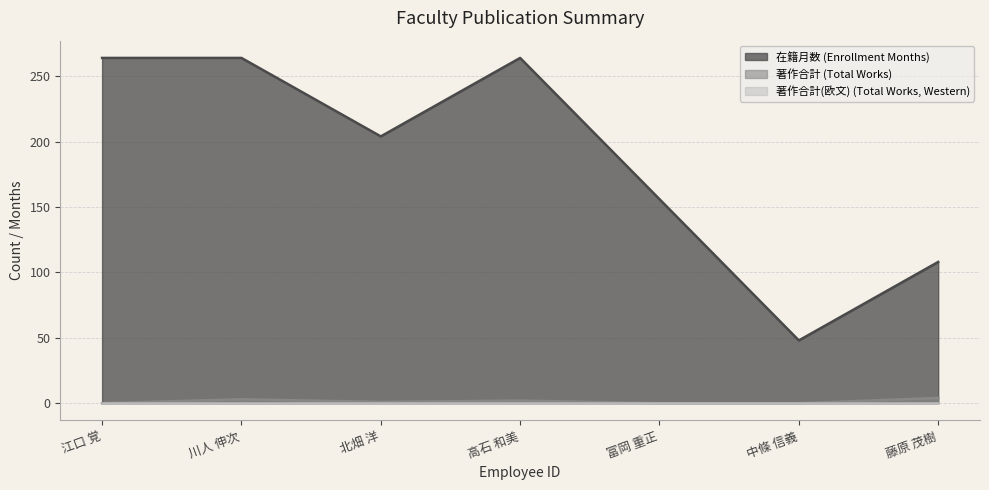

How many values in the 著作合計 series are below 1?

3